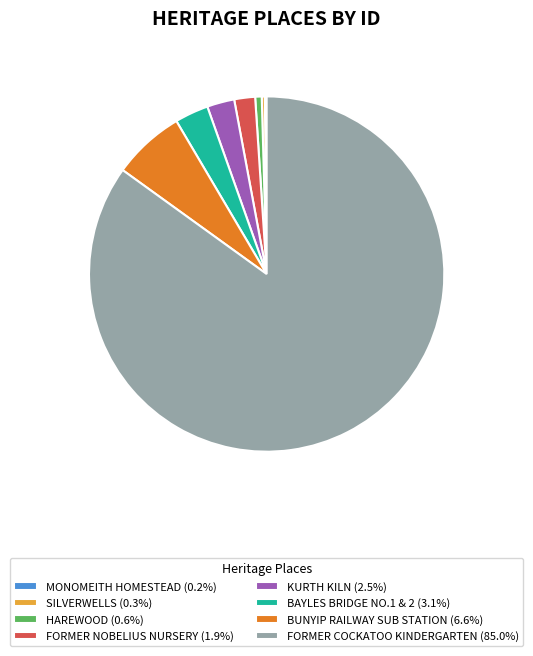

Combined, do FORMER COCKATOO KINDERGARTEN (85.0%) and KURTH KILN (2.5%) account for over 50%?

Yes